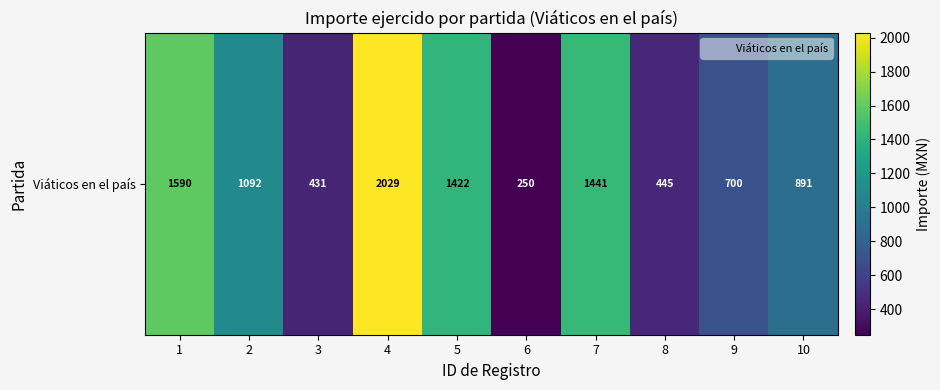

What is the change in value from 2 to 7?

+349.0